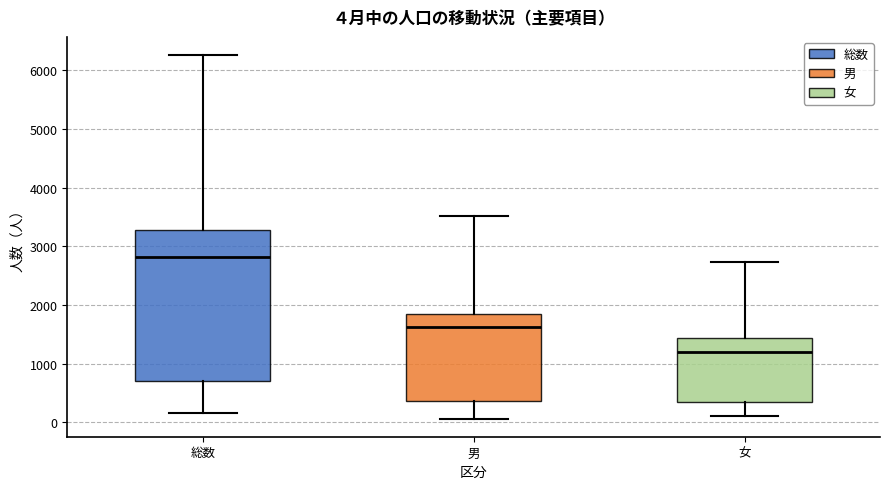

Comparing the boxes themselves (not the whiskers), which one is the tallest?

総数